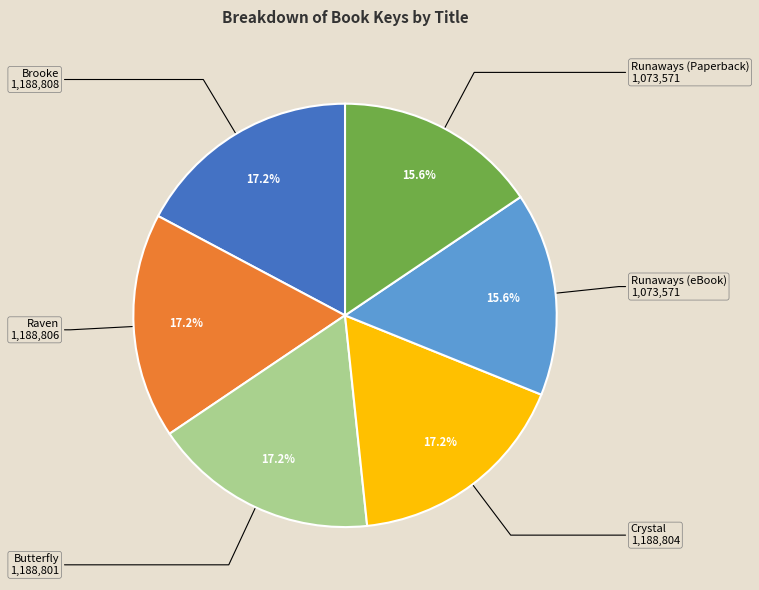

Does any single category account for the majority?

No